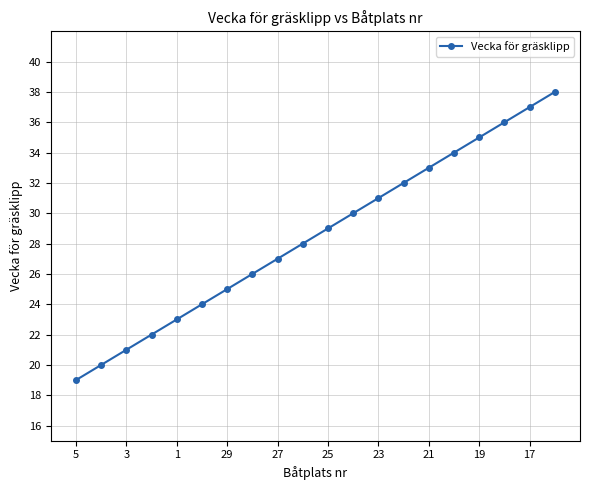

What is the sum of all values?

570